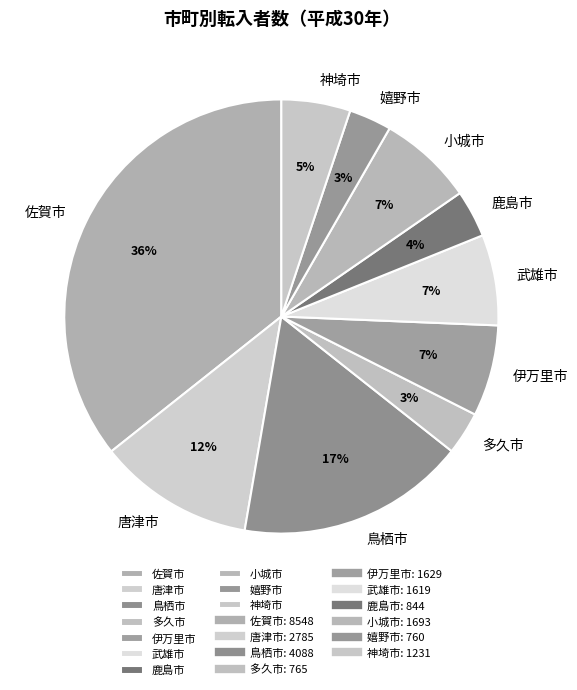

Count the number of slices in the pie.

10